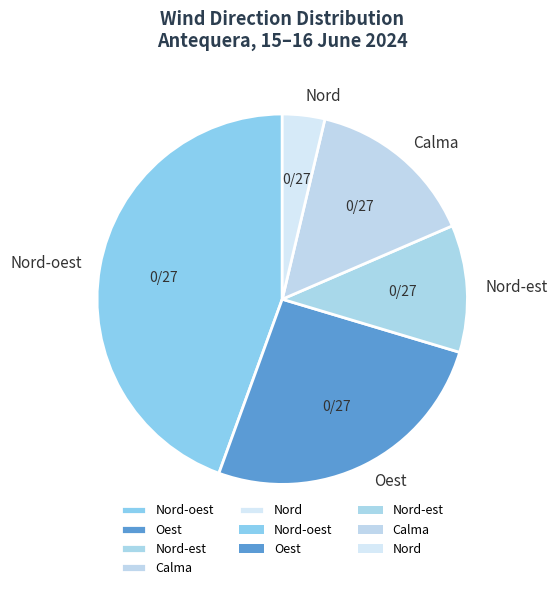

Combined, do Nord-oest and Nord account for over 50%?

No